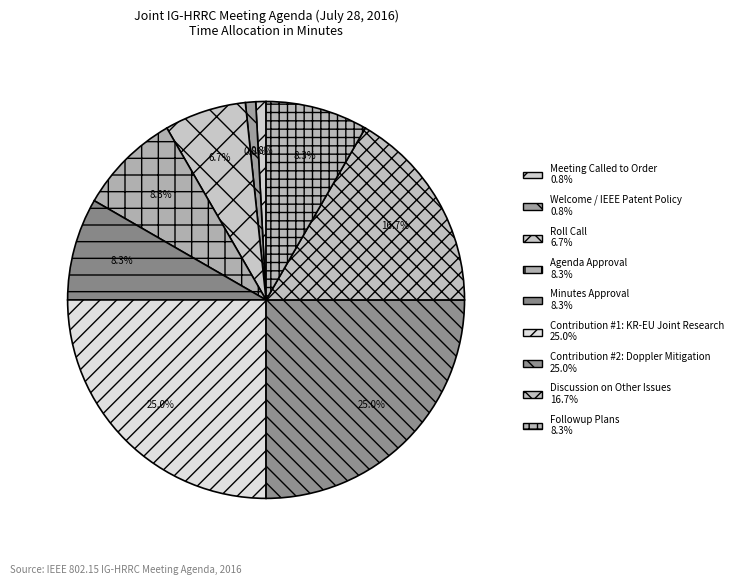

To the nearest percent, what is the combined percentage of Discussion on Other Issues and Agenda Approval?

25%